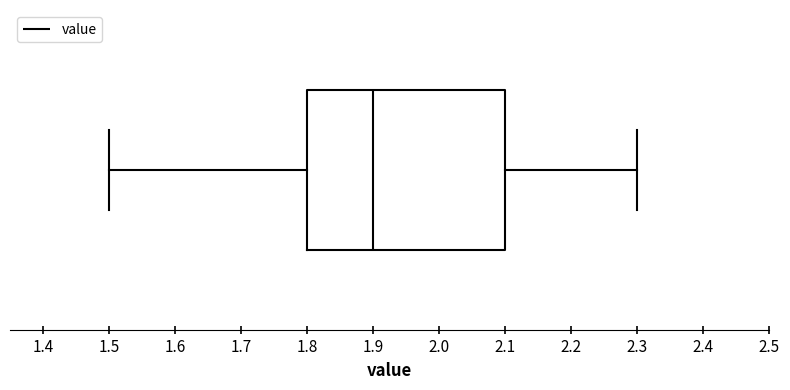

Read this box plot against the x-axis: the position of the median line, the range covered by the box, and the ends of both whiskers. The values are not printed on the chart, so give them approximately, as read against the axis.

median 1.9, box 1.8 to 2.1, whiskers 1.5 to 2.3